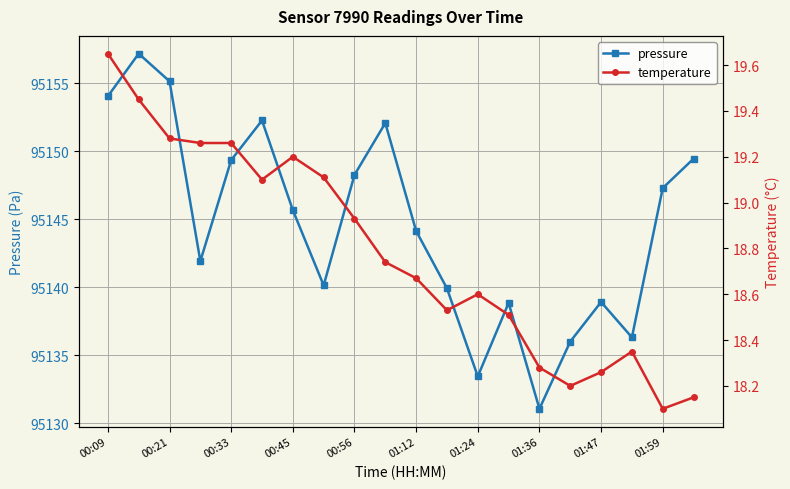

The value of pressure at 01:12 is 95144.1. True or false?

True